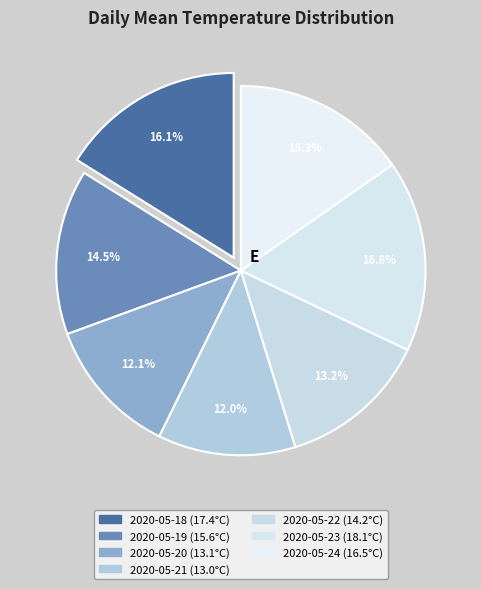

The 2020-05-23 slice represents 17% of the pie. True or false?

True